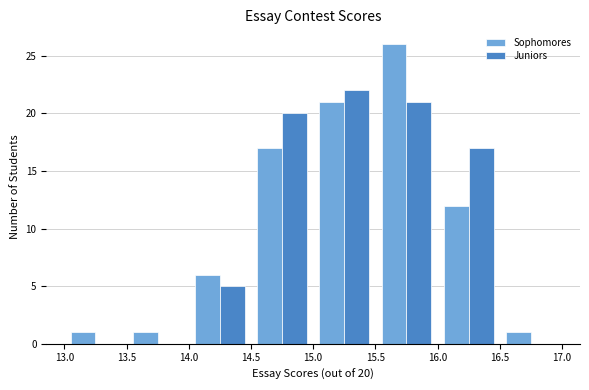

In the Sophomores series, which range on the x-axis has the tallest bar?

15.5 to 16.0